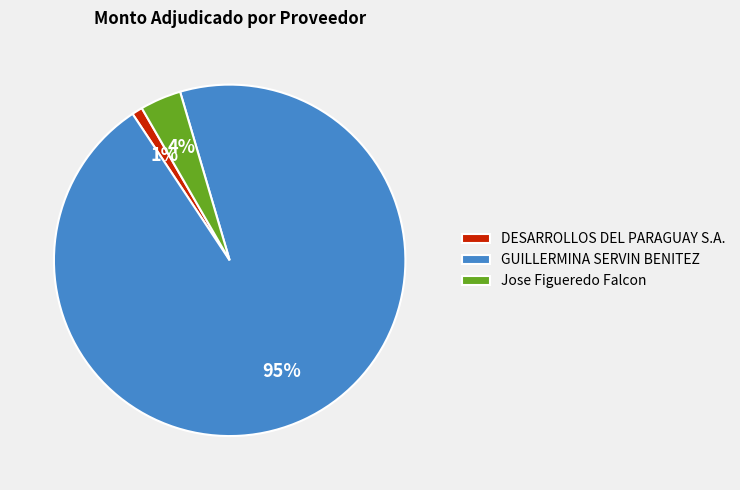

To the nearest percent, what is the combined percentage of Jose Figueredo Falcon and GUILLERMINA SERVIN BENITEZ?

99%